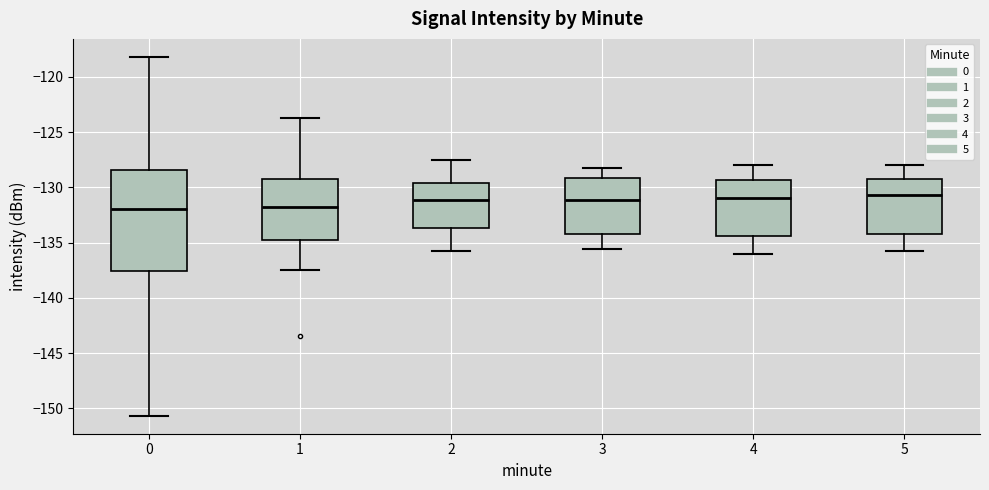

Comparing the boxes themselves (not the whiskers), which one is the tallest?

0